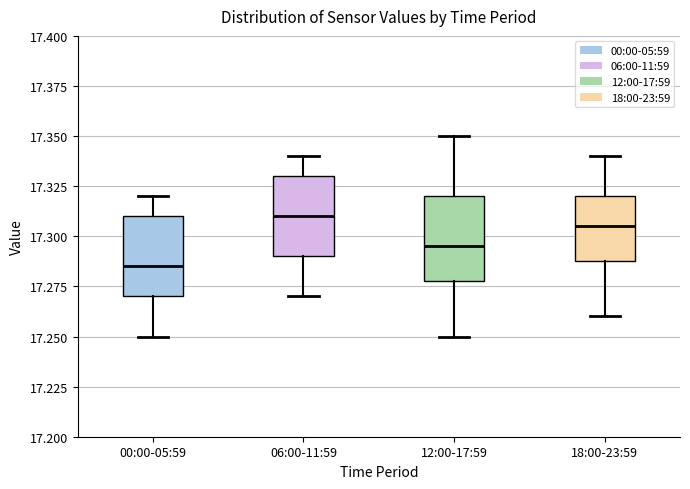

Where does the median line of the box for 06:00-11:59 sit on the y-axis? The values are not printed on the chart, so give them approximately, as read against the axis.

17.310